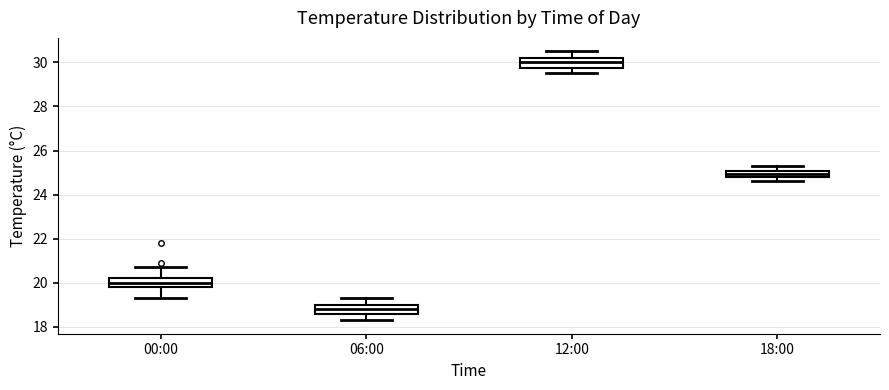

Where is the lower edge of the box for 00:00 on the y-axis? The values are not printed on the chart, so give them approximately, as read against the axis.

19.8